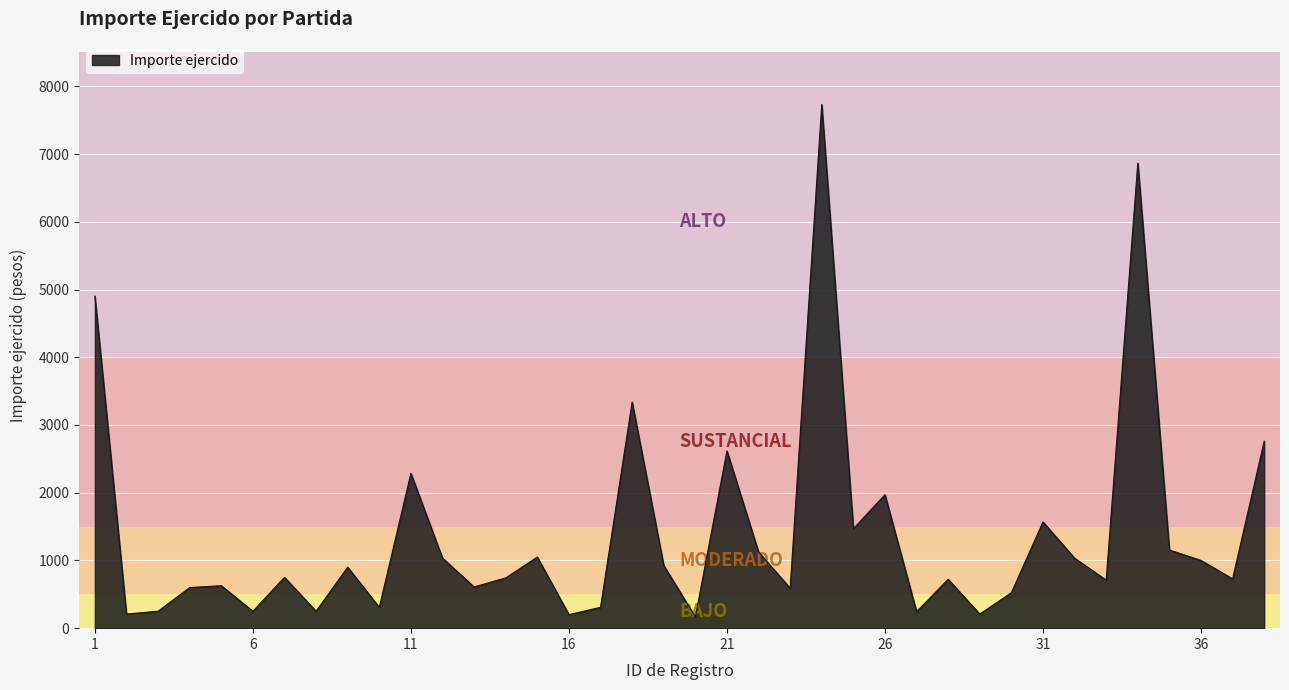

What is the maximum value shown in the chart?

7732